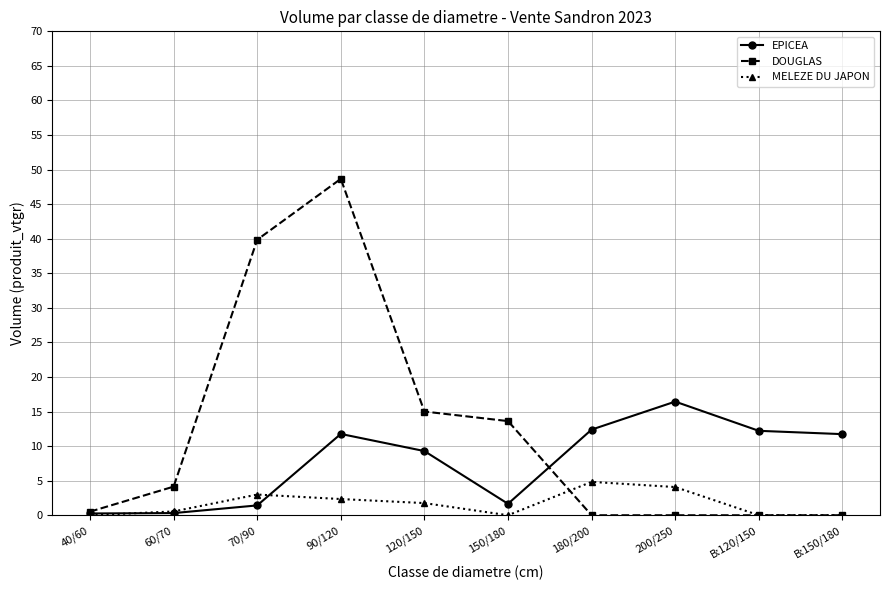

Where is the first local maximum for DOUGLAS?

90/120